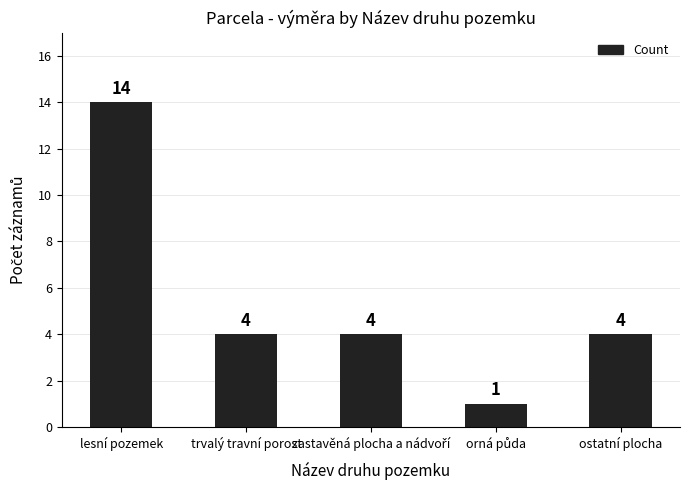

Approximately how many times larger is the value at lesní pozemek compared to trvalý travní porost?

3.5